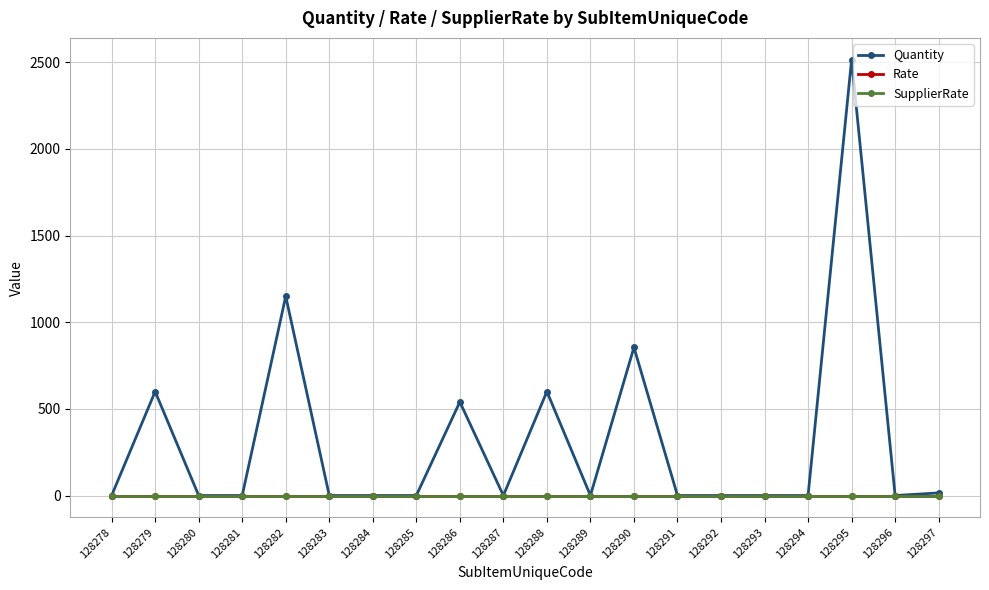

List the series in order of their peak value, lowest first.

Rate, SupplierRate, Quantity